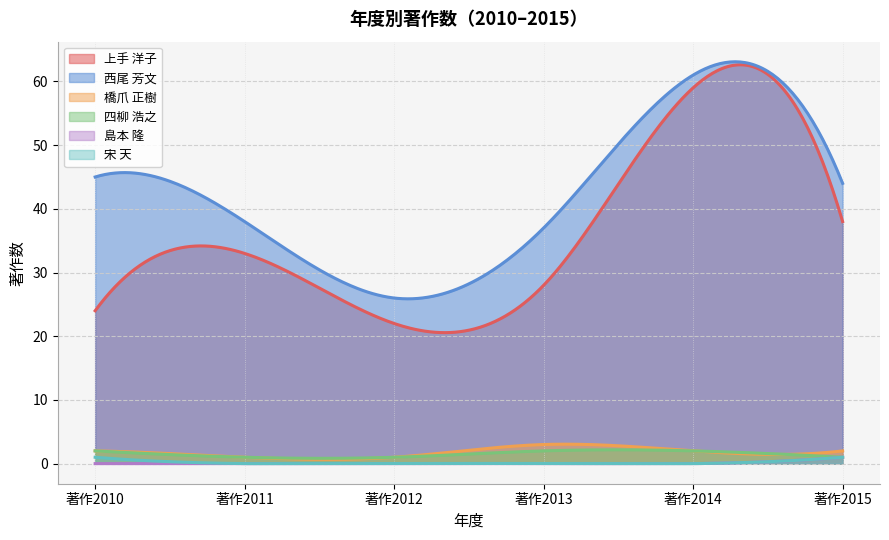

Is it true that 四柳 浩之 equals 2 at 著作2012?

False